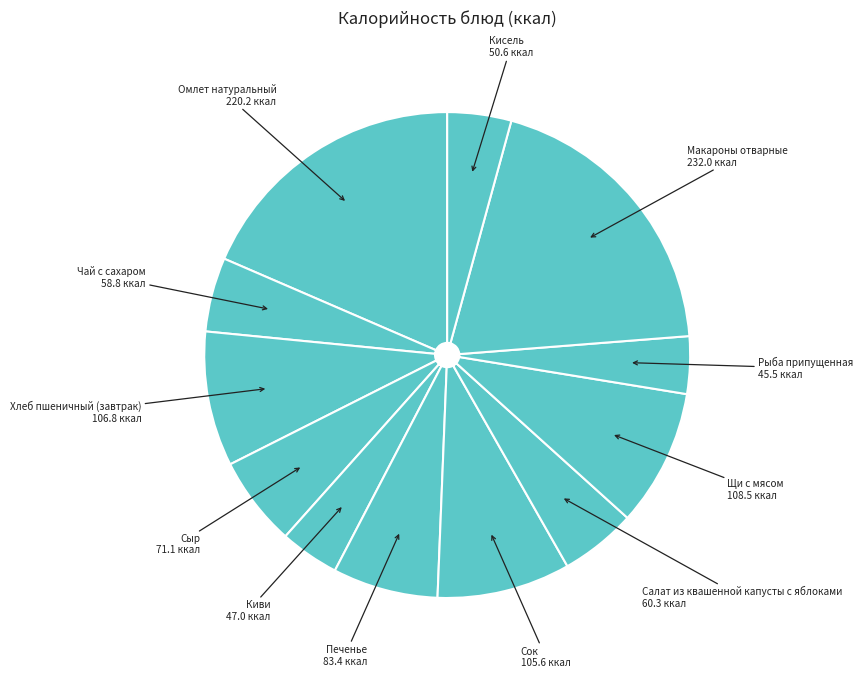

Is there any slice that represents more than half of the pie?

No